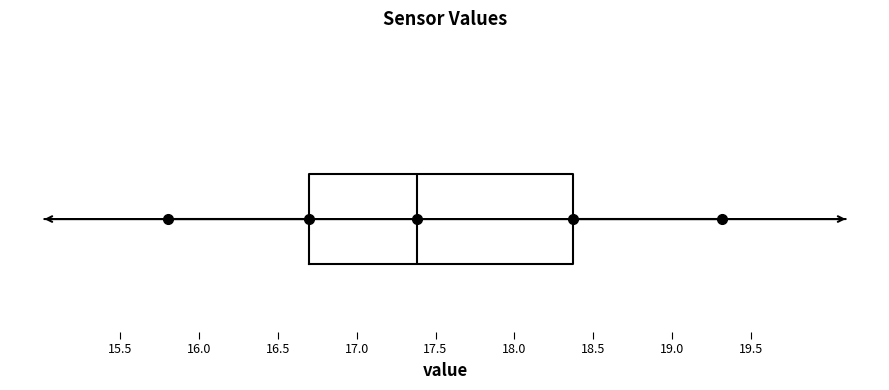

Where does the left whisker of the box end on the x-axis? The values are not printed on the chart, so give them approximately, as read against the axis.

15.80